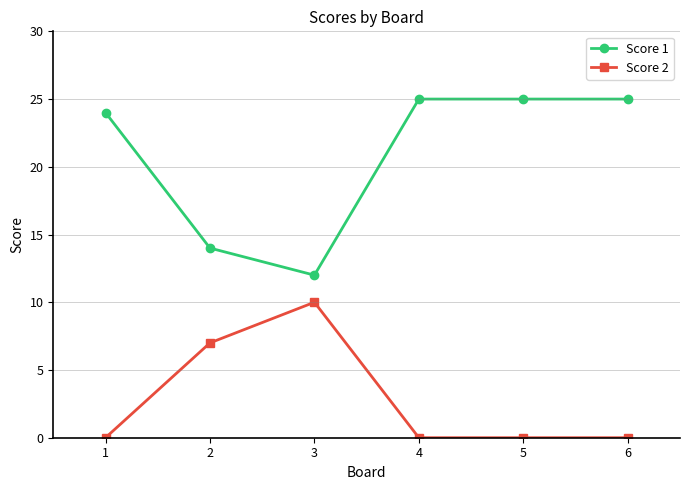

True or false: Score 1 and Score 2 intersect in this chart.

False